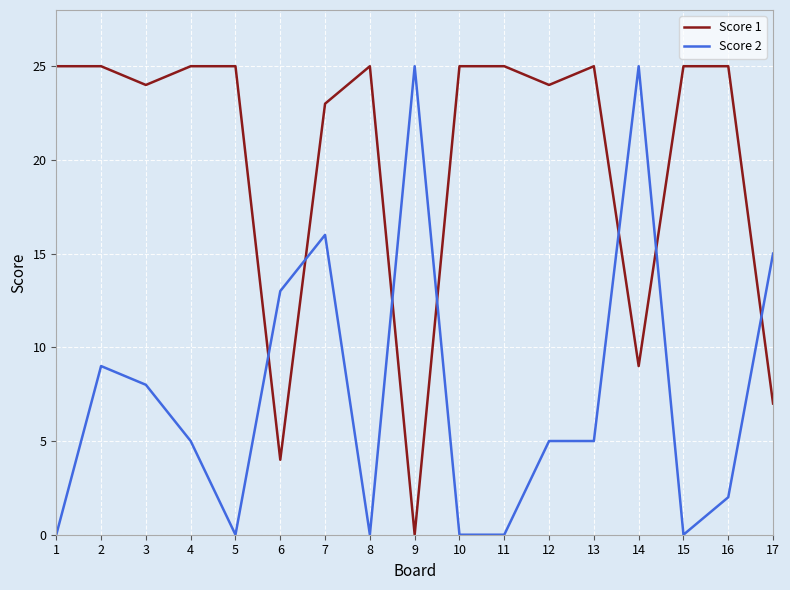

Which series changed the most between 5 and 7?

Score 2